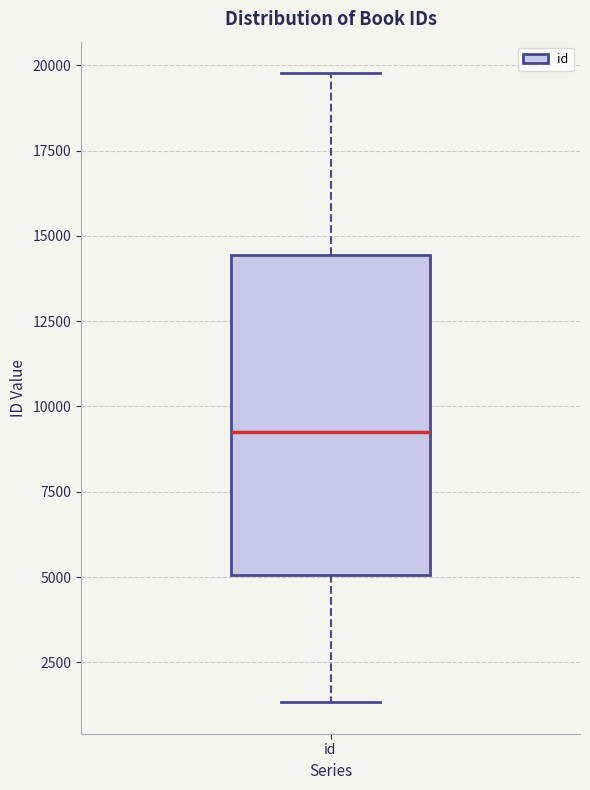

Transcribe this box plot: give where the median line is, the range the box spans, and where the two whiskers end, as read against the y-axis. The values are not printed on the chart, so give them approximately, as read against the axis.

median 9500, box 5000 to 14500, whiskers 1500 to 20000